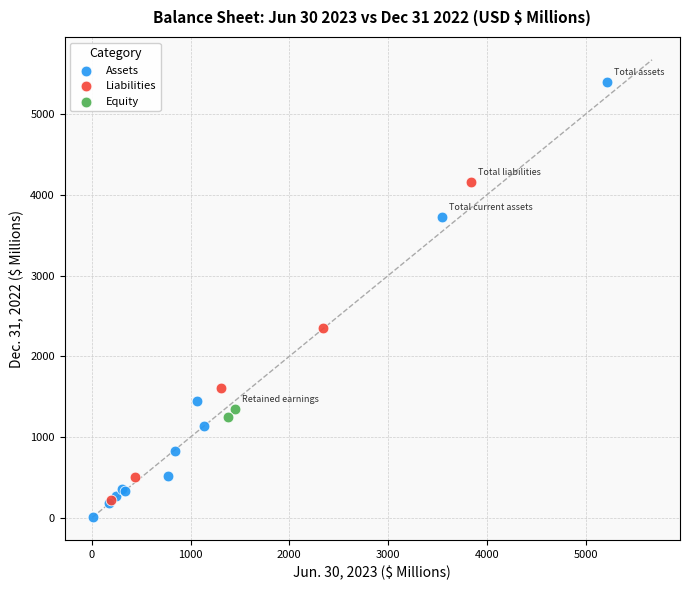

What are all the series names shown in the legend?

Assets, Liabilities, Equity